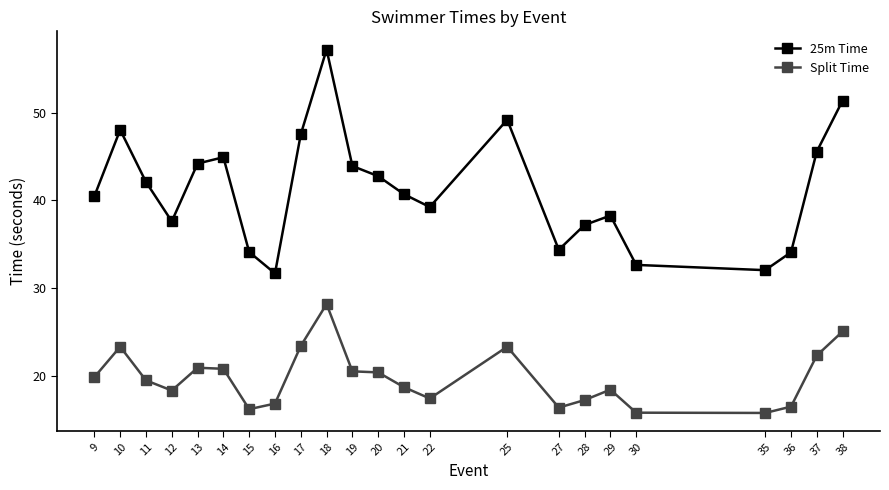

Which series has the largest range (max minus min)?

25m Time